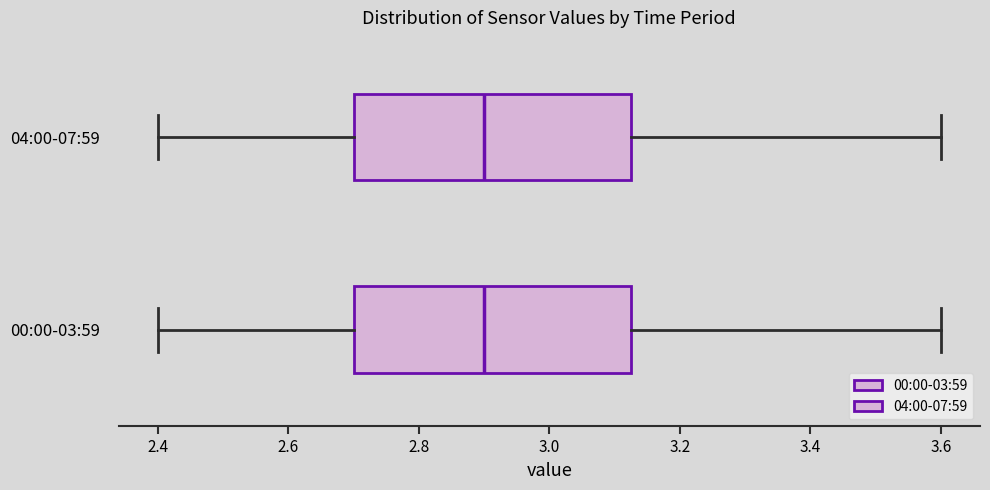

Reading bottom to top, read every box against the x-axis: the position of its median line, the range the box covers, and the ends of its whiskers. The values are not printed on the chart, so give them approximately, as read against the axis.

00:00-03:59: median 2.90, box 2.70 to 3.12, whiskers 2.40 to 3.60
04:00-07:59: median 2.90, box 2.70 to 3.12, whiskers 2.40 to 3.60